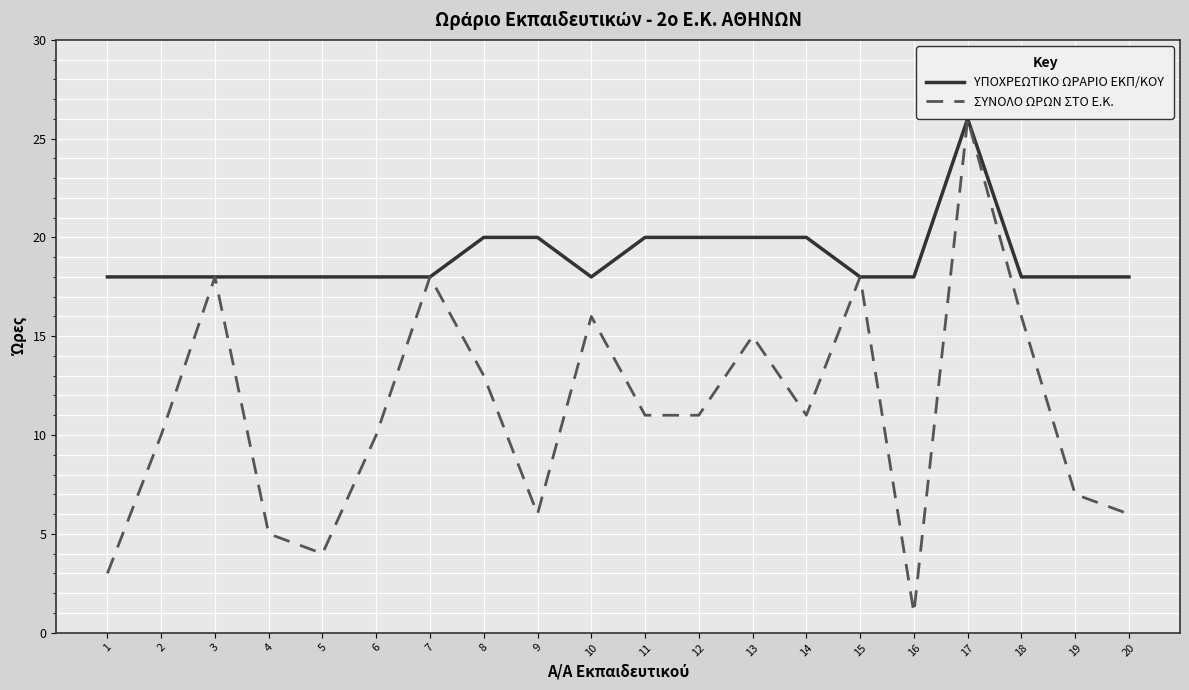

Rank the series at 6 from highest to lowest value.

ΥΠΟΧΡΕΩΤΙΚΟ ΩΡΑΡΙΟ ΕΚΠ/ΚΟΥ, ΣΥΝΟΛΟ ΩΡΩΝ ΣΤΟ Ε.Κ.